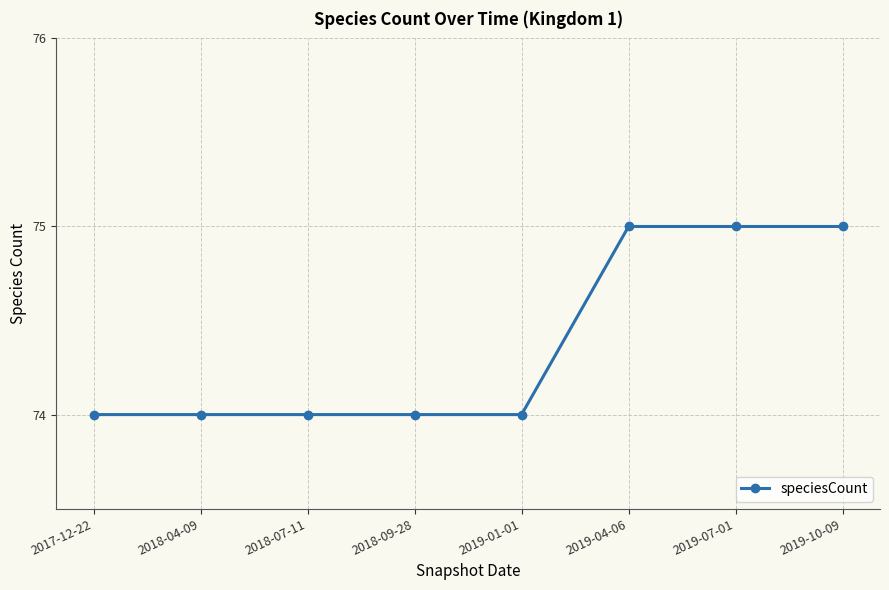

What is the sum of all values?

595